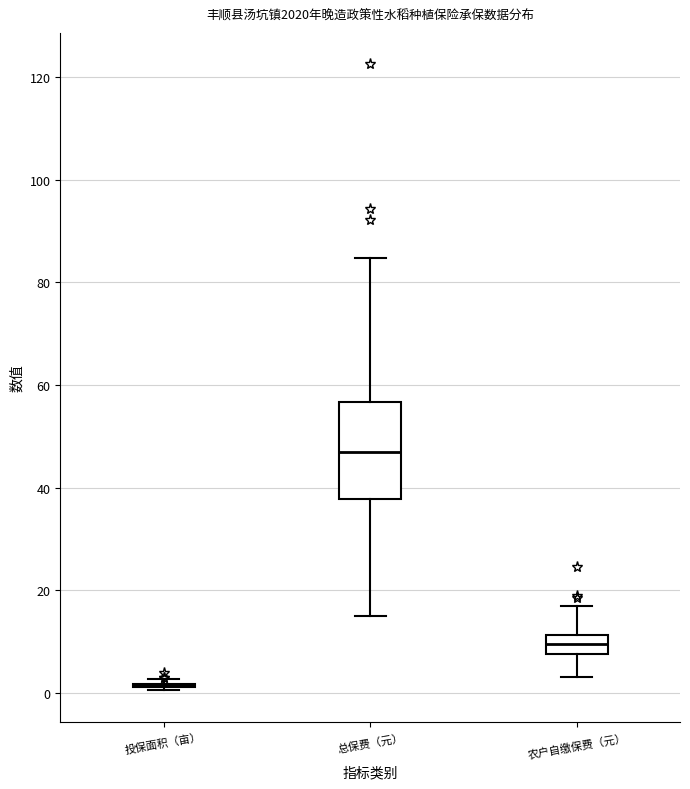

Reading left to right, read every box against the y-axis: the position of its median line, the range the box covers, and the ends of its whiskers. The values are not printed on the chart, so give them approximately, as read against the axis.

投保面积（亩）: box collapsed to a line at 2, whiskers 0 to 2
总保费（元）: median 48, box 38 to 56, whiskers 16 to 84
农户自缴保费（元）: median 10, box 8 to 12, whiskers 4 to 16